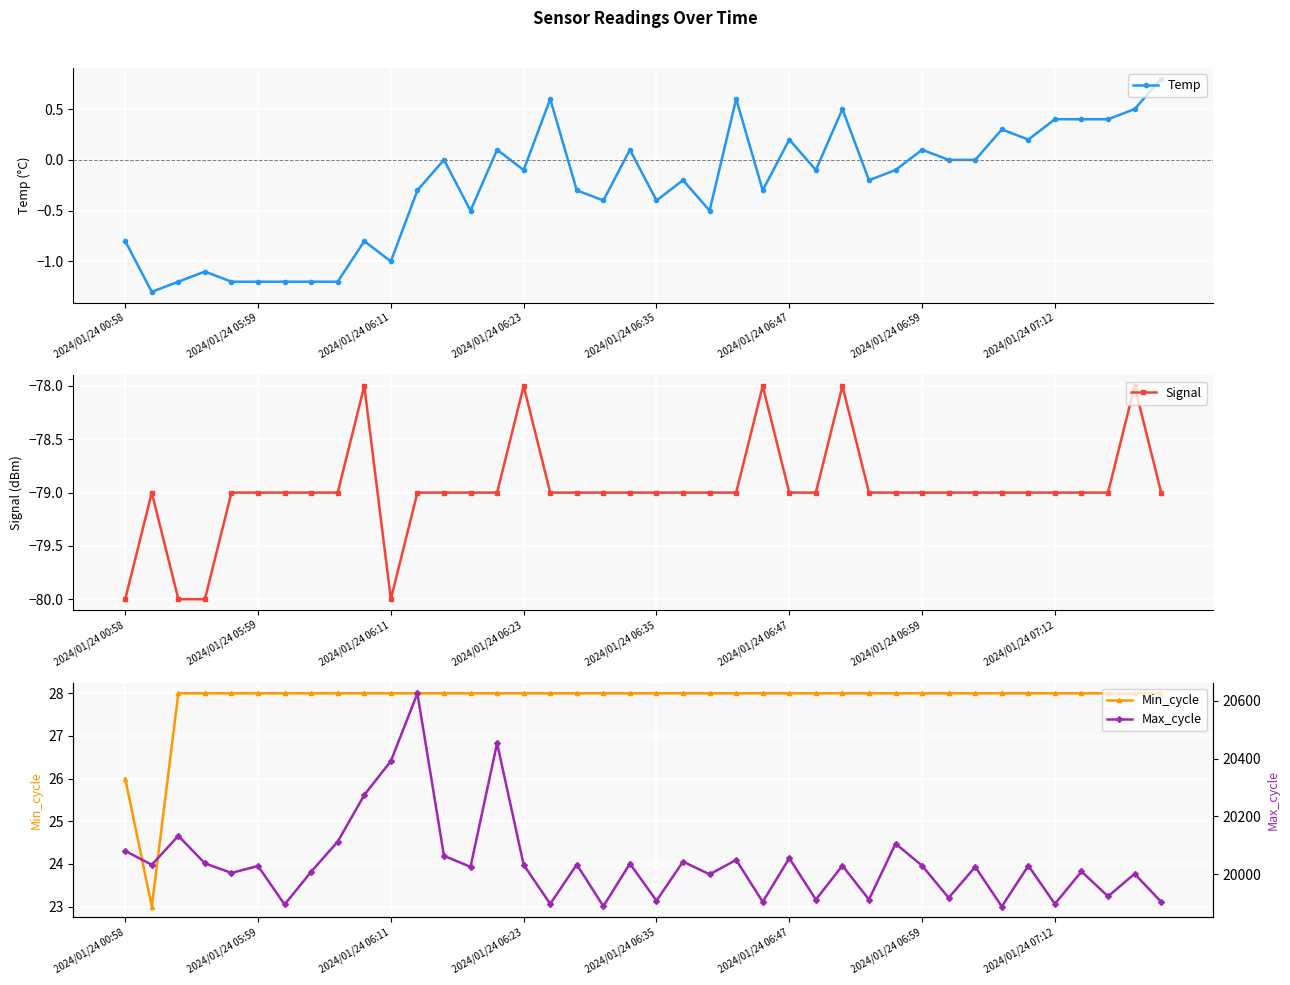

What is the spread (max minus min) of values at 19?

20116.0